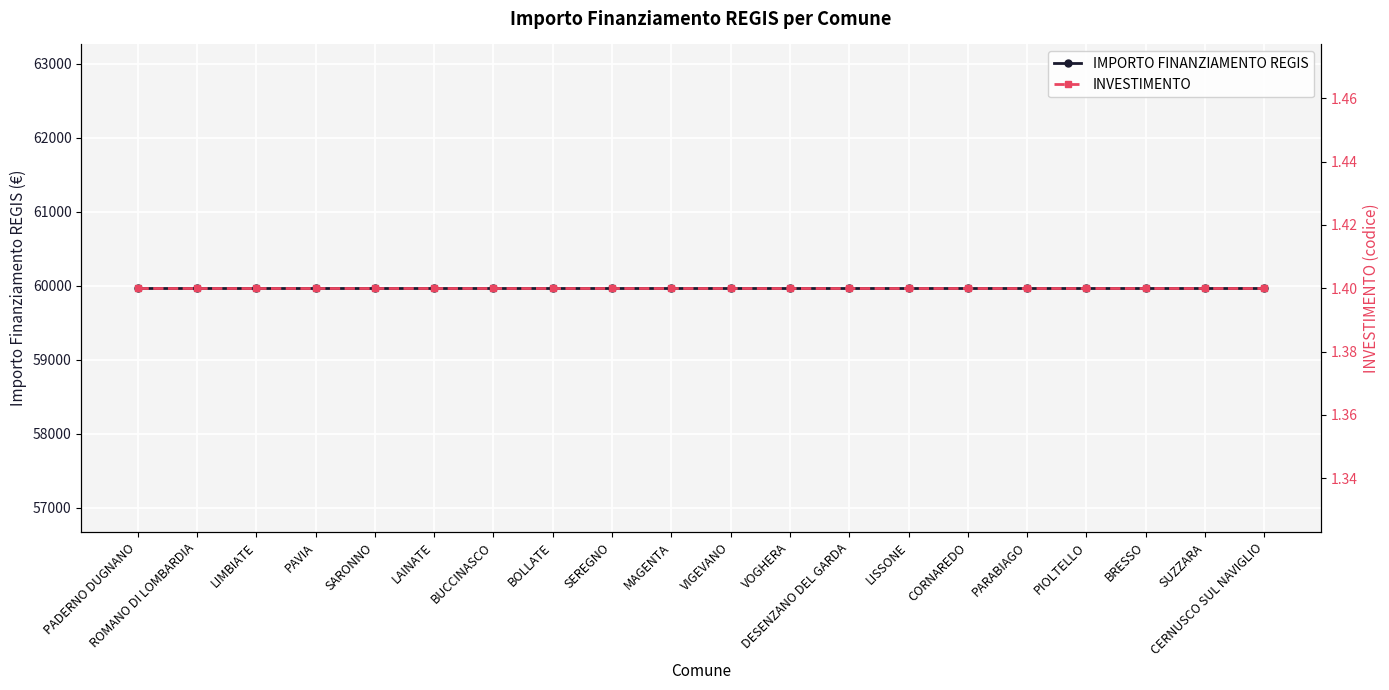

At how many categories does at least one series exceed 29641?

20